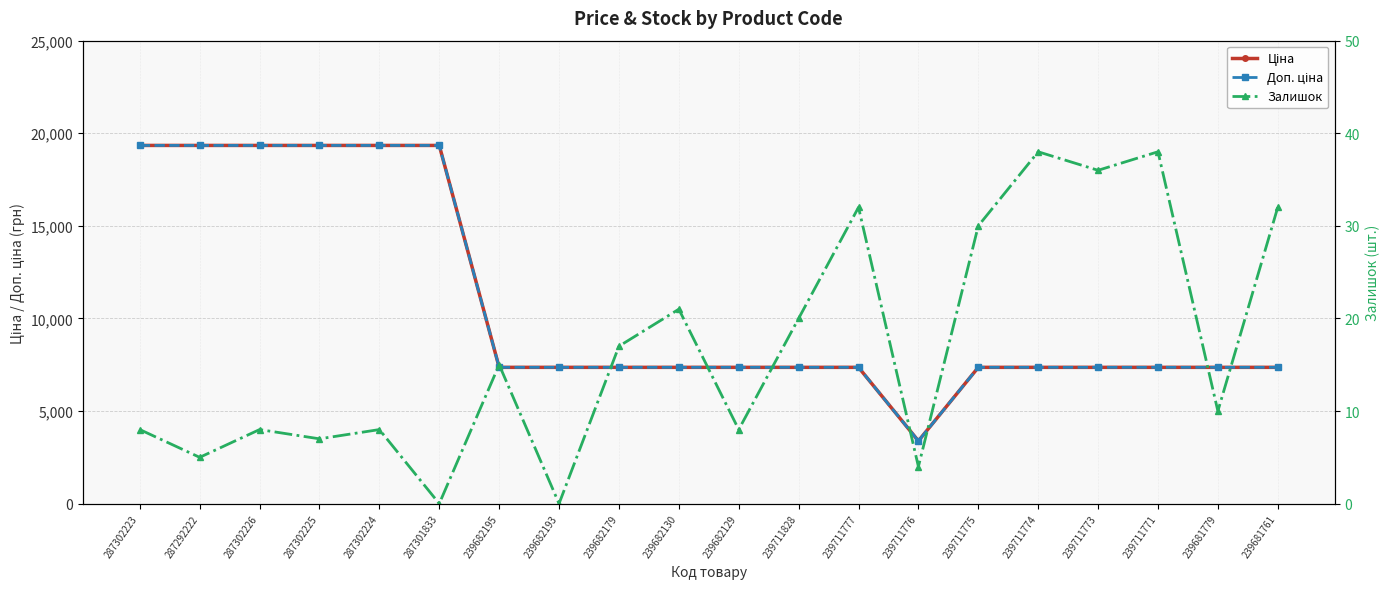

Rank the series by their maximum value, from lowest to highest.

Залишок, Ціна, Доп. ціна